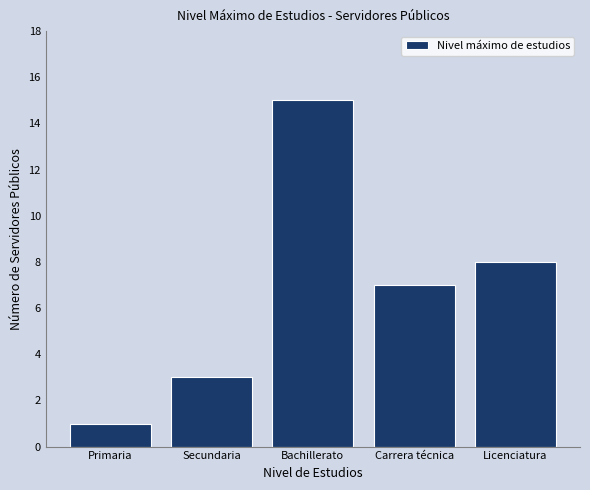

Reading right to left, list all the values displayed in this chart.

Licenciatura=8	Carrera técnica=7	Bachillerato=15	Secundaria=3	Primaria=1